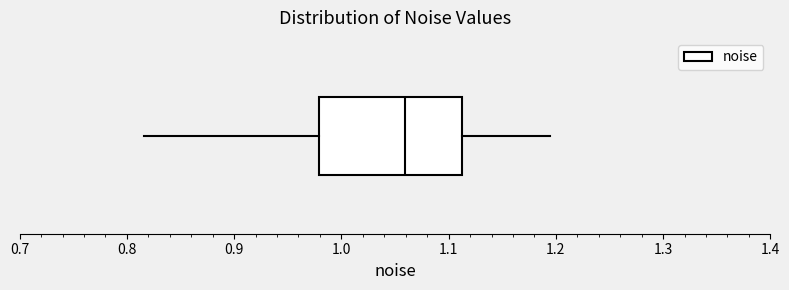

Where does the left whisker of the box end on the x-axis? The values are not printed on the chart, so give them approximately, as read against the axis.

0.82